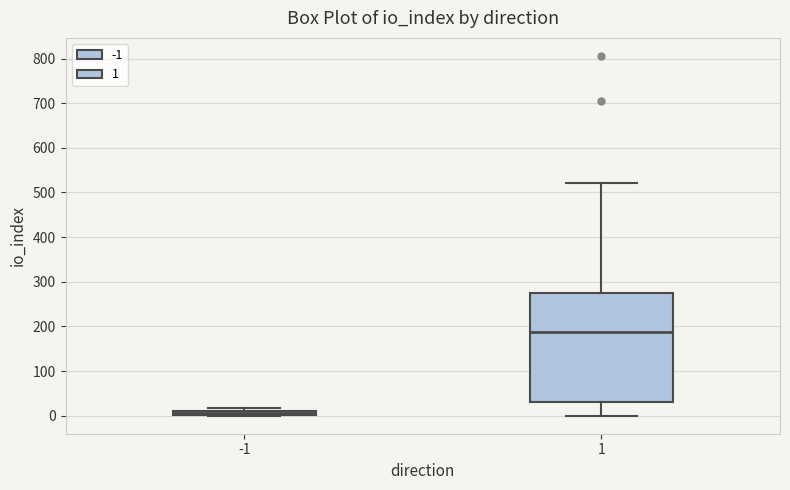

Which box is the tallest, from its lower edge to its upper edge?

1